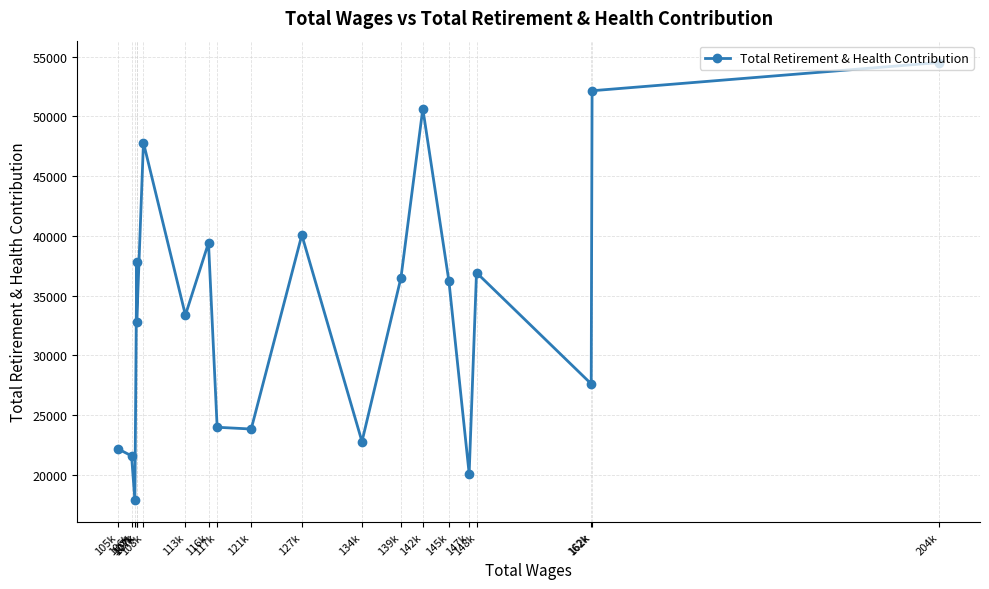

How many data points are less than 36233?

10